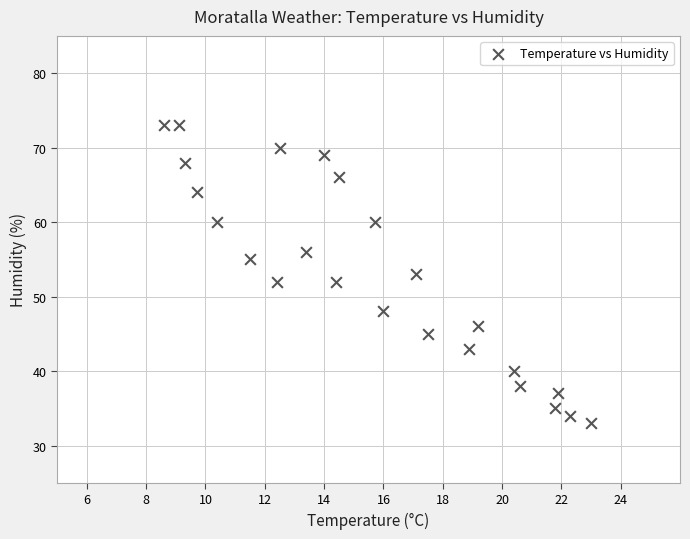

What is the range of Y values (max minus min)?

40